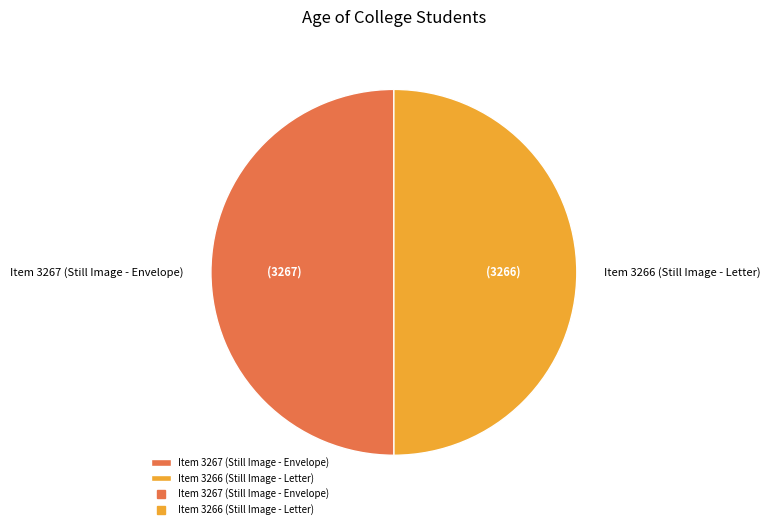

The Item 3267 (Still Image - Envelope) slice represents 50% of the pie. True or false?

True